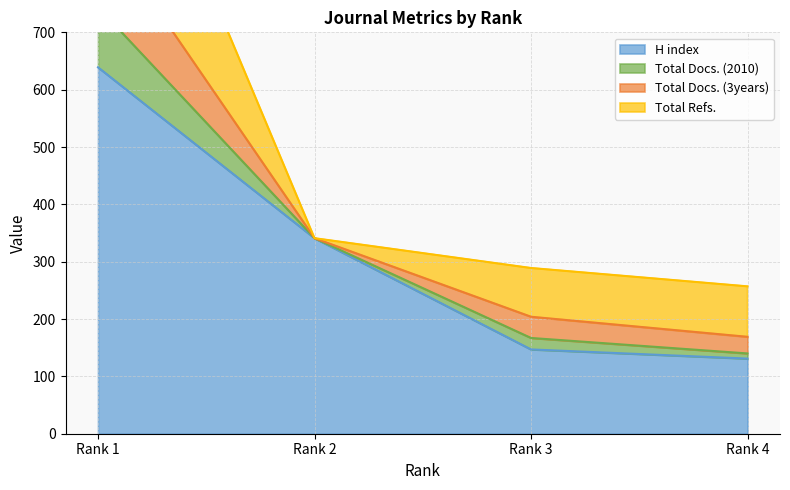

Where is Total Docs. (2010) nearest to the value 52?

Rank 3